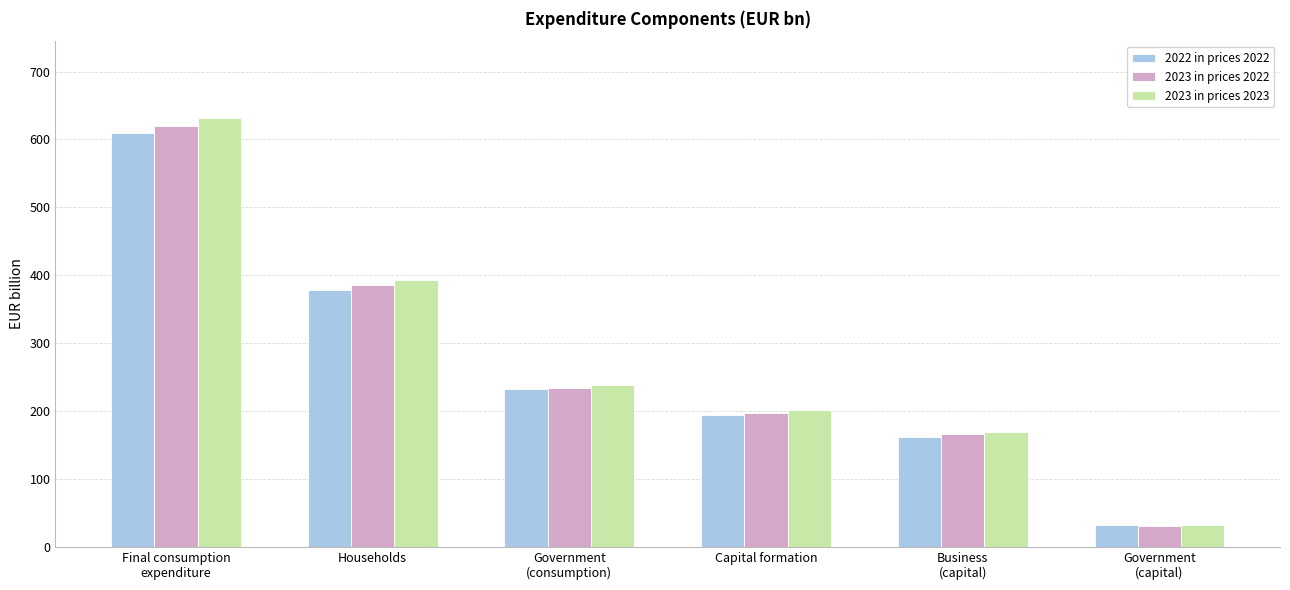

Count the number of data series in this chart.

3